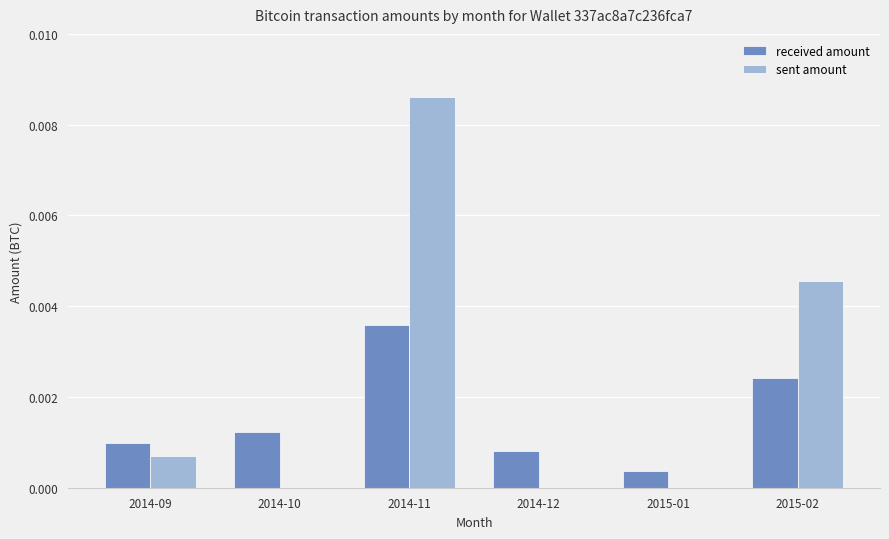

Is it true that sent amount equals 0.0 at 2015-02?

True